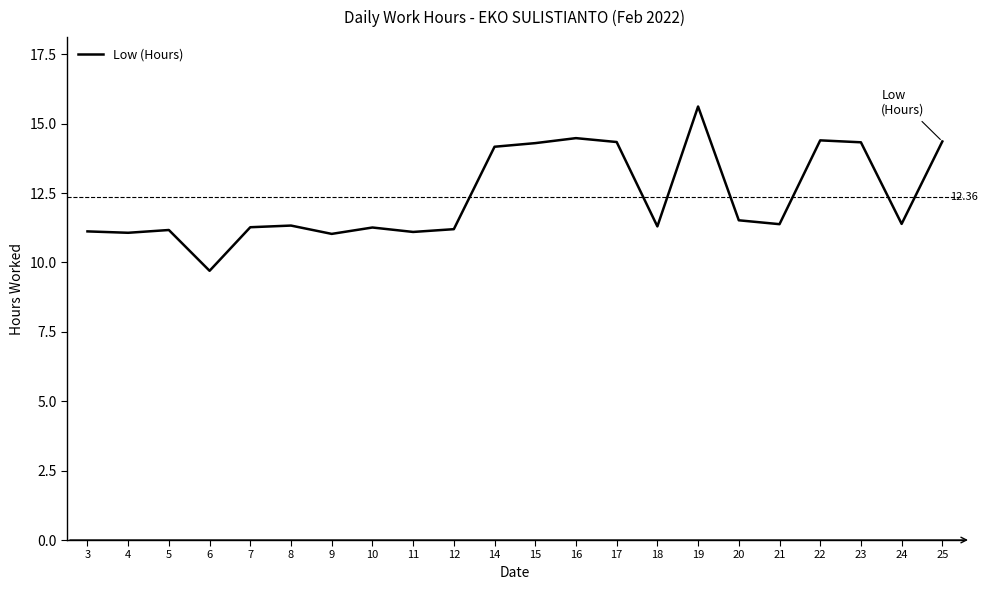

Which has a higher value, 24 or 19?

19